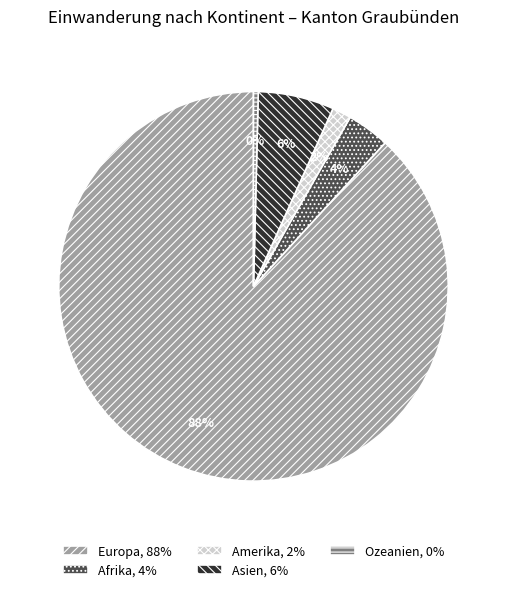

Is the sum of Ozeanien, 0% and Afrika, 4% greater than half?

No